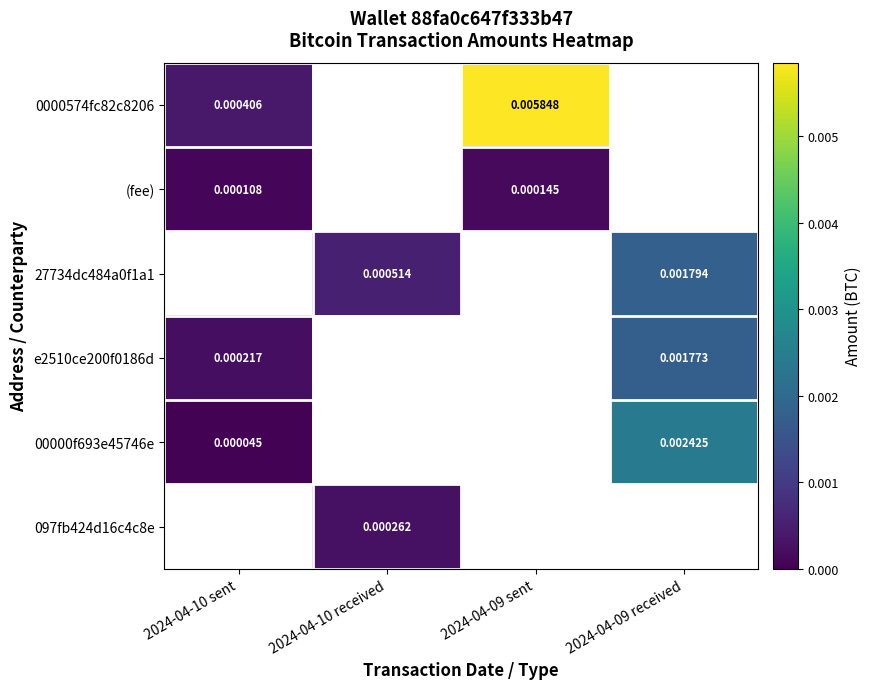

At which category is the sum across all series the highest?

2024-04-09 sent